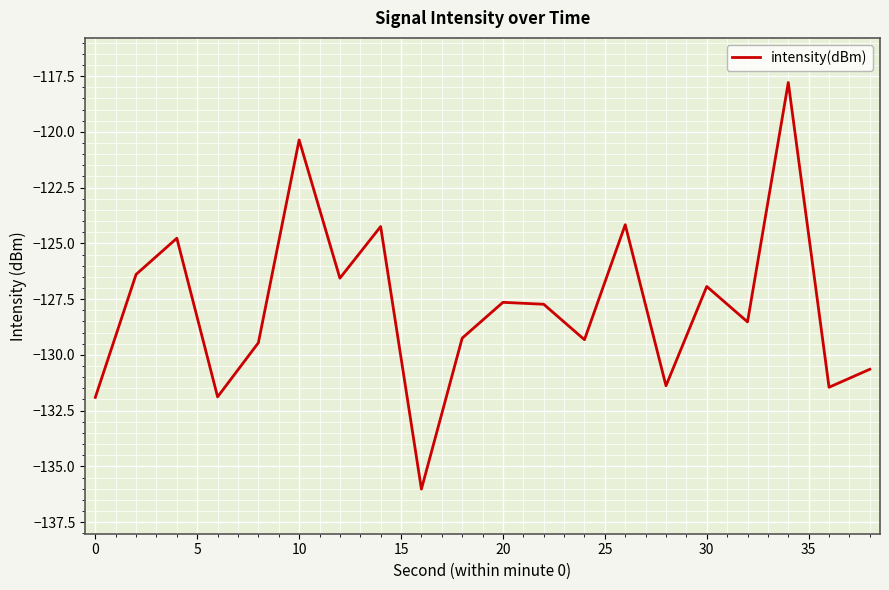

What is the average value?

-127.8